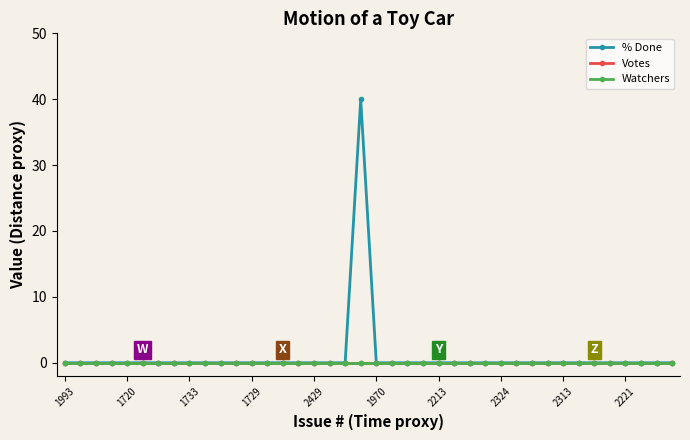

At which label is Votes closest to 0?

1993